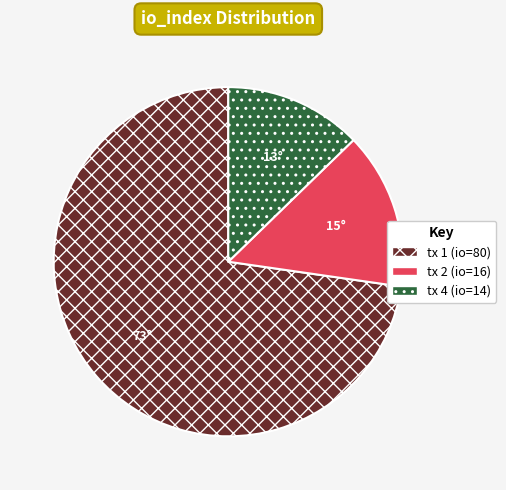

Is there a majority slice in this chart?

Yes